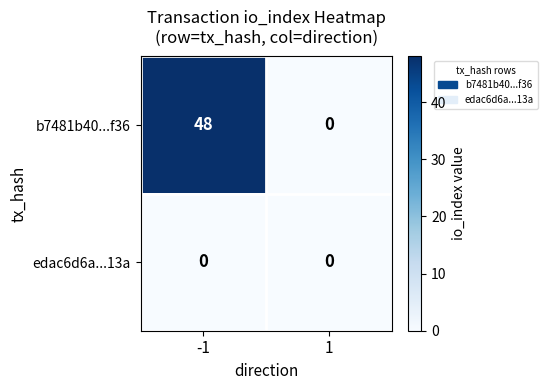

At how many categories does at least one series exceed 39?

1